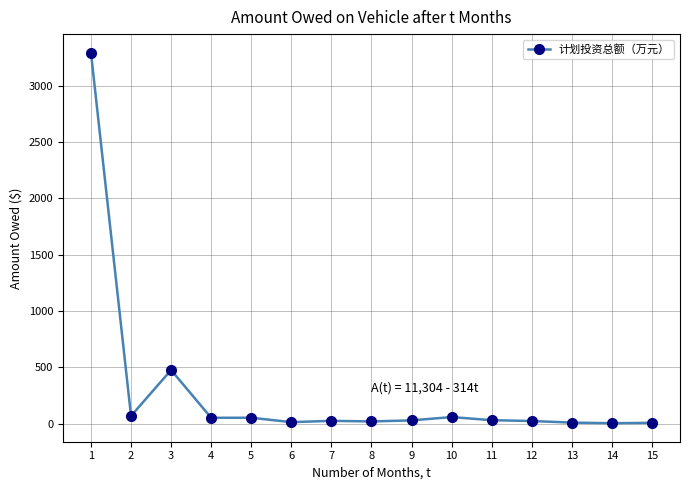

What is the difference between the maximum and second lowest values?

3287.4